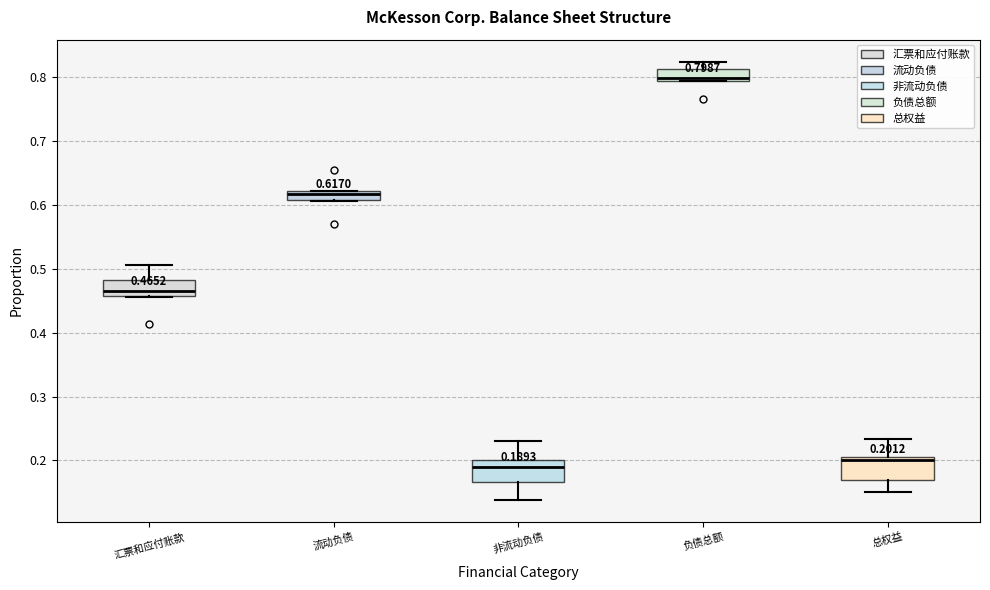

Which box's median line is the highest?

负债总额